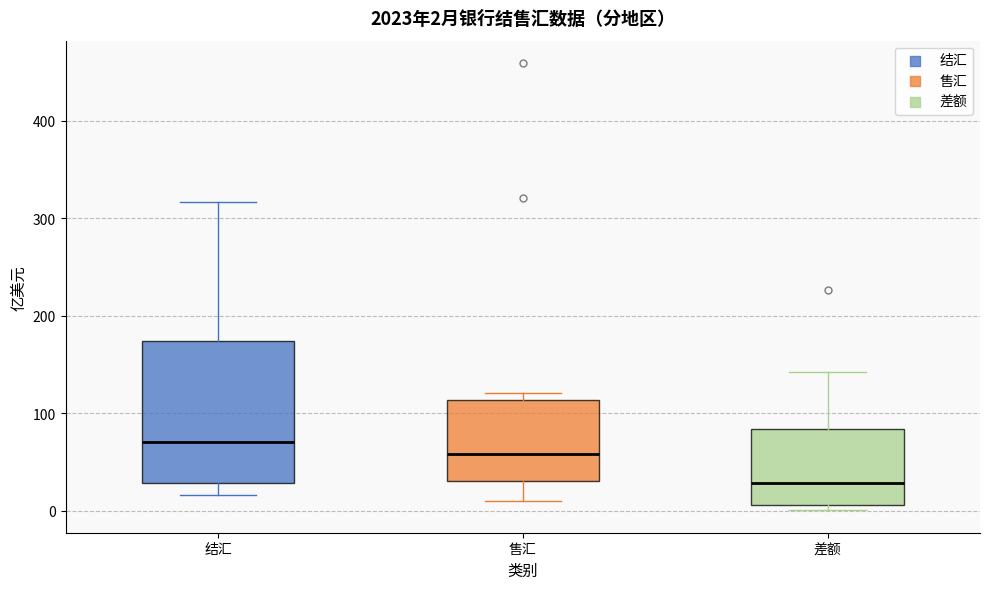

Which box's median line is the highest?

结汇